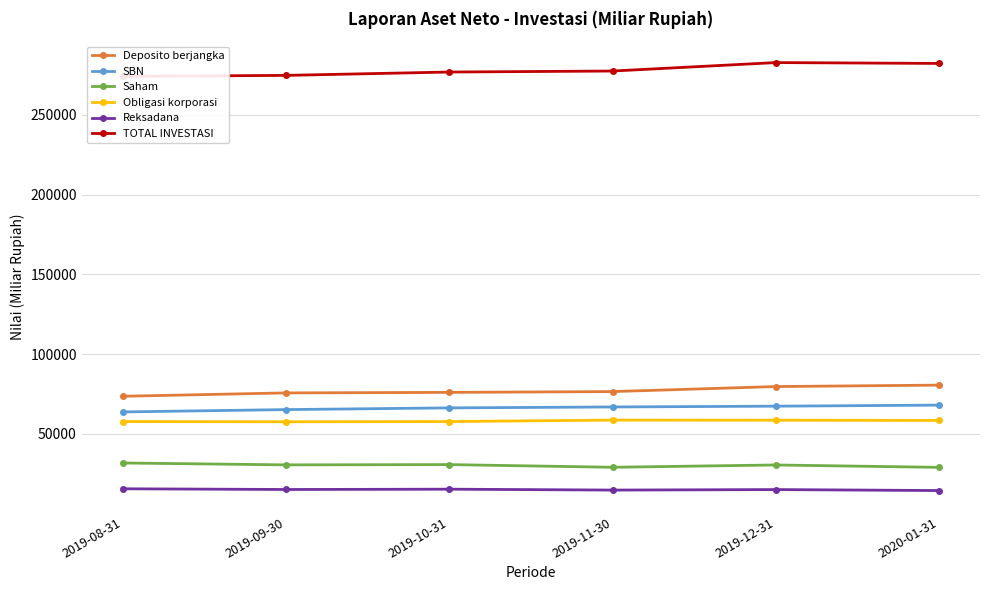

Is it true that Obligasi korporasi equals 58686.1 at 2019-11-30?

True